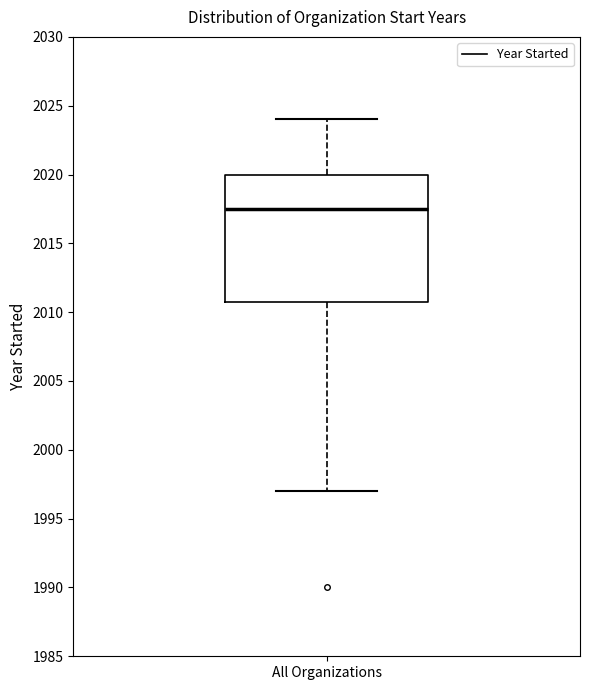

Transcribe this box plot: give where the median line is, the range the box spans, and where the two whiskers end, as read against the y-axis. The values are not printed on the chart, so give them approximately, as read against the axis.

median 2017.5, box 2011.0 to 2020.0, whiskers 1997.0 to 2024.0